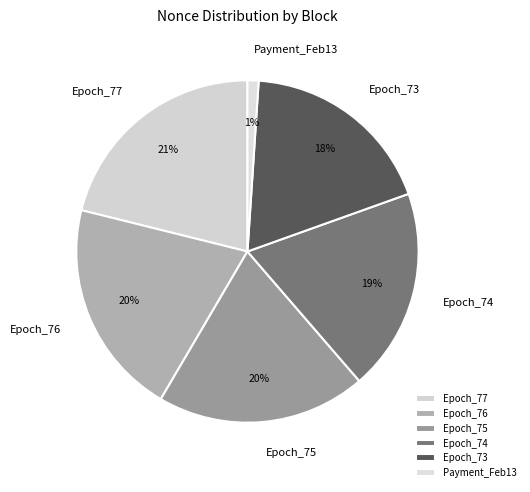

How many slices are in this pie chart?

6